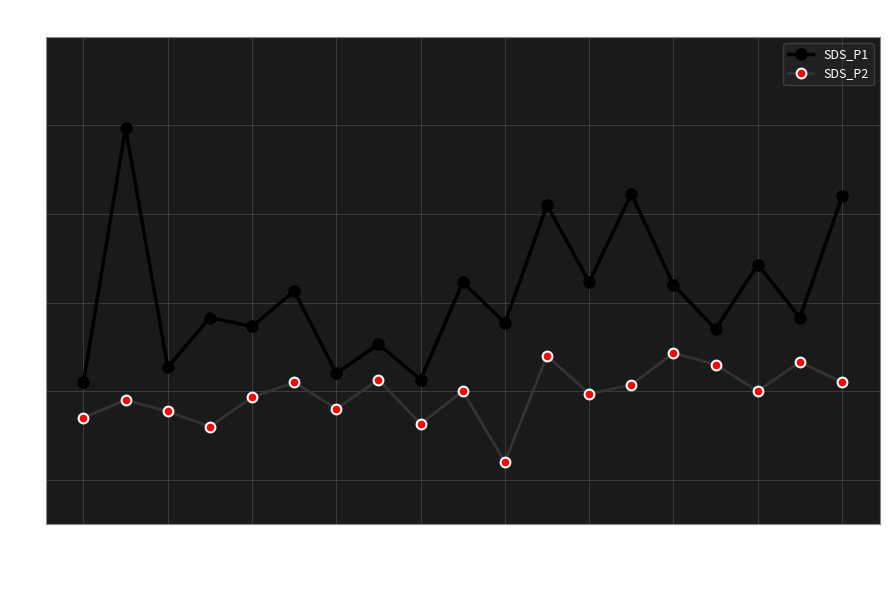

What is the value of the SDS_P1 point at the 9th from the left?

4.1